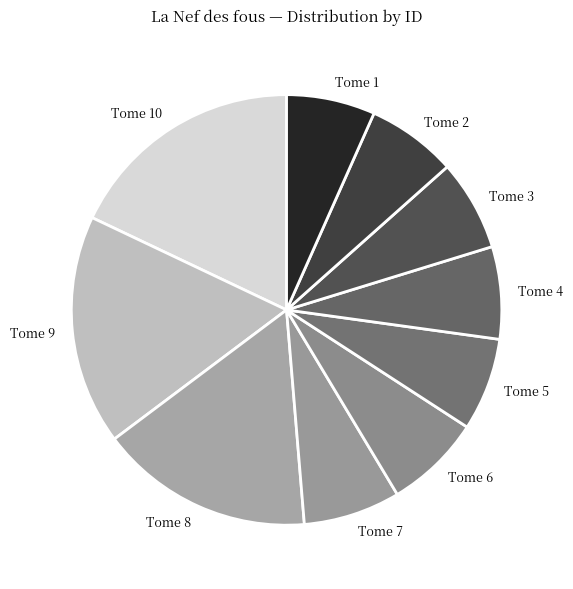

Is there a majority slice in this chart?

No